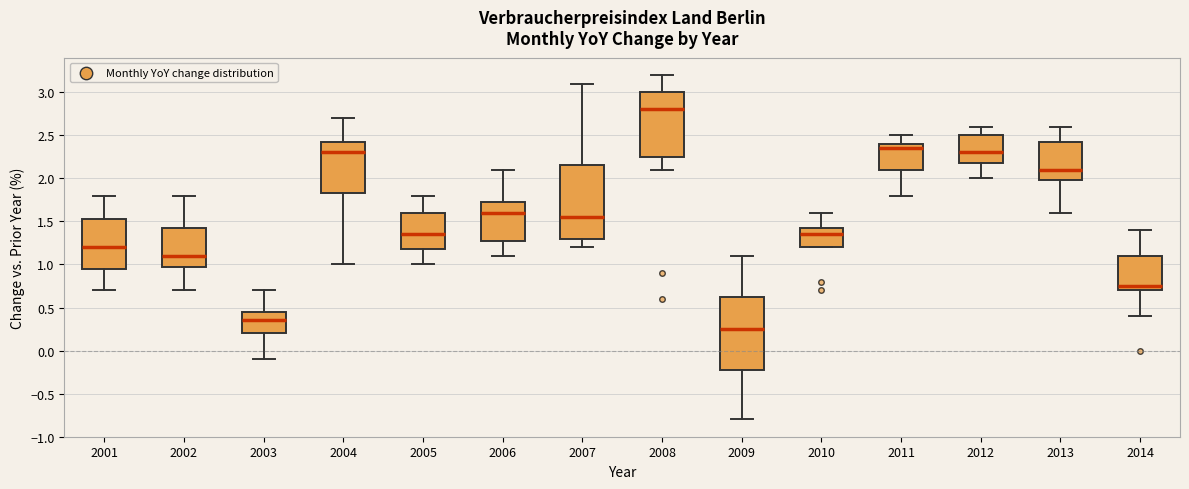

Which box has the highest median line?

2008